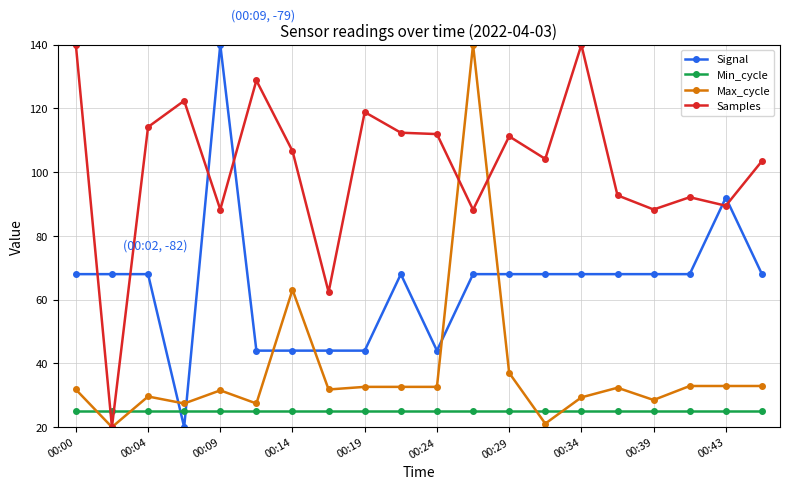

What is the value of the Signal point at the 4th from the left?

20.0